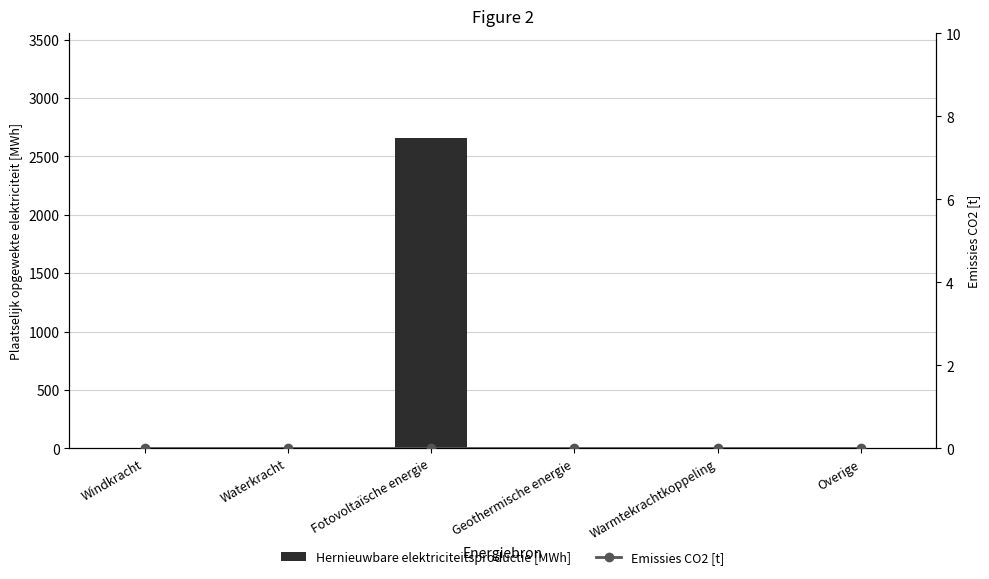

What is the highest value of the Hernieuwbare elektriciteitsproductie [MWh] series?

2655.6